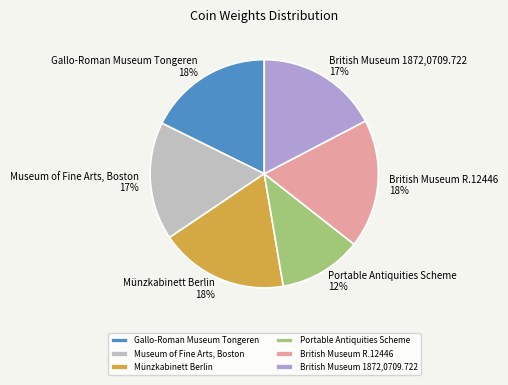

What is the ratio of the value at British Museum R.12446 to the value at Gallo-Roman Museum Tongeren?

1.0